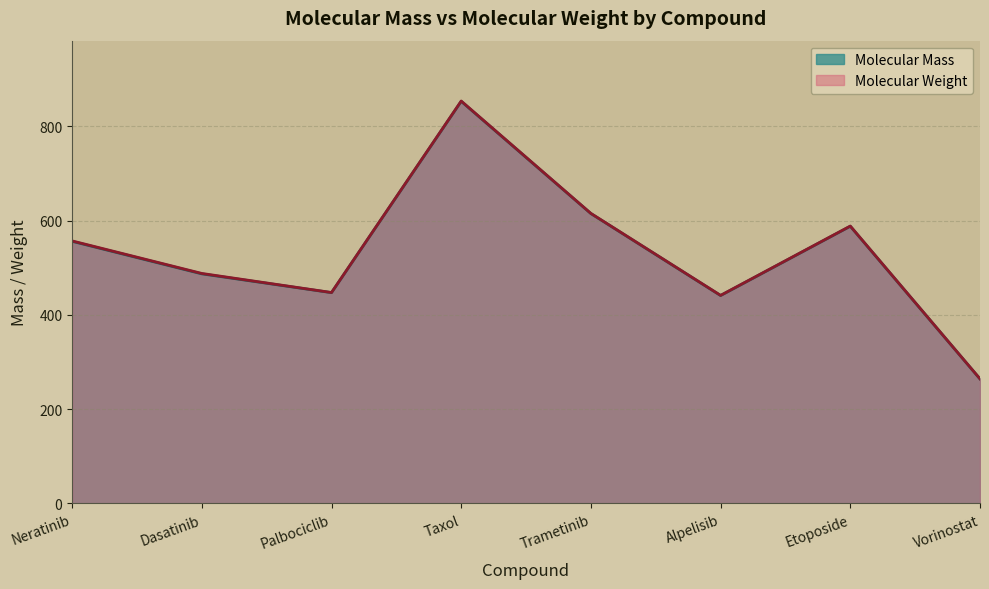

True or false: Molecular Weight has more than 2 points higher than both neighbors.

False